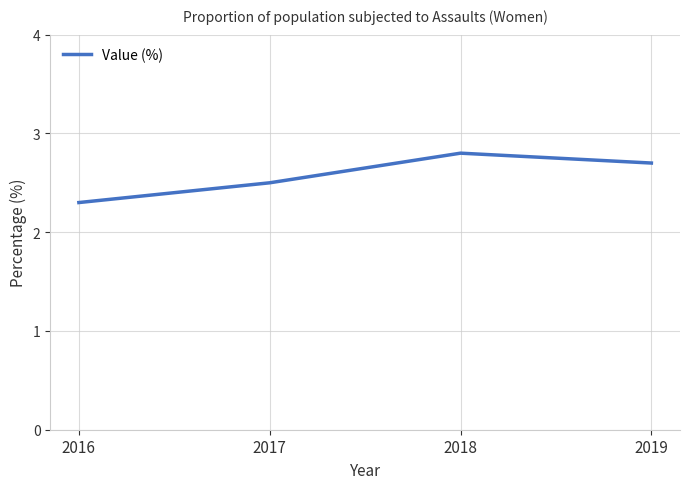

Reading left to right, transcribe all the data shown in this chart.

2.3	2.5	2.8	2.7